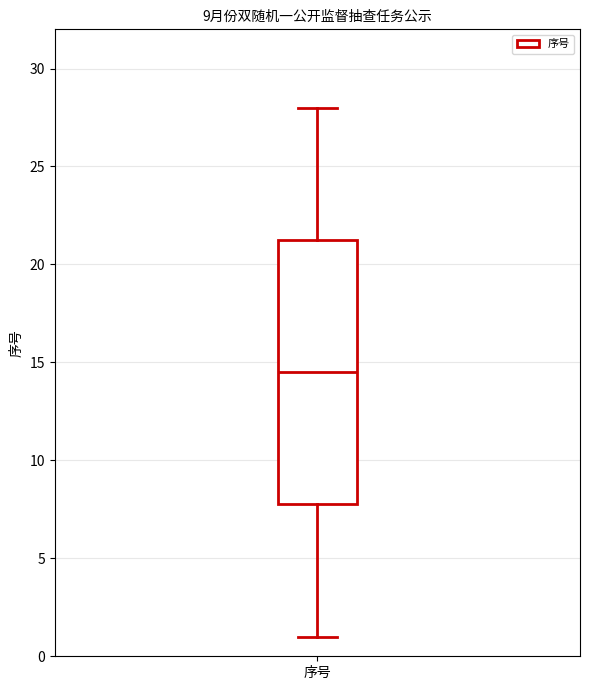

Read this box plot against the y-axis: the position of the median line, the range covered by the box, and the ends of both whiskers. The values are not printed on the chart, so give them approximately, as read against the axis.

median 14.5, box 8.0 to 21.5, whiskers 1.0 to 28.0